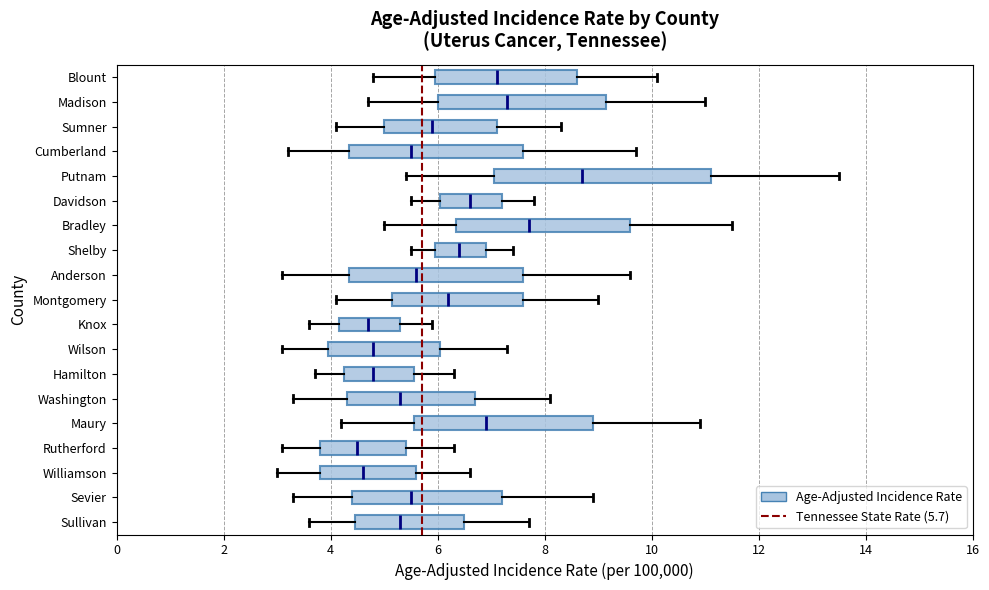

Reading bottom to top, read every box against the x-axis: the position of its median line, the range the box covers, and the ends of its whiskers. The values are not printed on the chart, so give them approximately, as read against the axis.

Sullivan: median 5.4, box 4.4 to 6.6, whiskers 3.6 to 7.8
Sevier: median 5.6, box 4.4 to 7.2, whiskers 3.4 to 9.0
Williamson: median 4.6, box 3.8 to 5.6, whiskers 3.0 to 6.6
Rutherford: median 4.6, box 3.8 to 5.4, whiskers 3.2 to 6.4
Maury: median 7.0, box 5.6 to 9.0, whiskers 4.2 to 11.0
Washington: median 5.4, box 4.4 to 6.8, whiskers 3.4 to 8.2
Hamilton: median 4.8, box 4.2 to 5.6, whiskers 3.8 to 6.4
Wilson: median 4.8, box 4.0 to 6.0, whiskers 3.2 to 7.4
Knox: median 4.8, box 4.2 to 5.4, whiskers 3.6 to 6.0
Montgomery: median 6.2, box 5.2 to 7.6, whiskers 4.2 to 9.0
Anderson: median 5.6, box 4.4 to 7.6, whiskers 3.2 to 9.6
Shelby: median 6.4, box 6.0 to 7.0, whiskers 5.6 to 7.4
Bradley: median 7.8, box 6.4 to 9.6, whiskers 5.0 to 11.6
Davidson: median 6.6, box 6.0 to 7.2, whiskers 5.6 to 7.8
Putnam: median 8.8, box 7.0 to 11.2, whiskers 5.4 to 13.6
Cumberland: median 5.6, box 4.4 to 7.6, whiskers 3.2 to 9.8
Sumner: median 6.0, box 5.0 to 7.2, whiskers 4.2 to 8.4
Madison: median 7.4, box 6.0 to 9.2, whiskers 4.8 to 11.0
Blount: median 7.2, box 6.0 to 8.6, whiskers 4.8 to 10.2